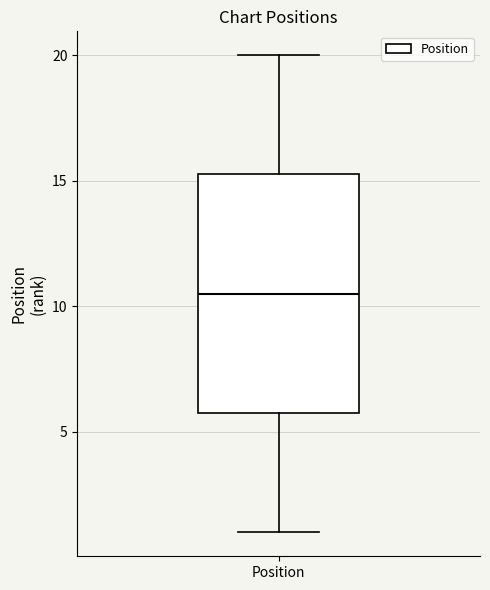

Transcribe this box plot: give where the median line is, the range the box spans, and where the two whiskers end, as read against the y-axis. The values are not printed on the chart, so give them approximately, as read against the axis.

median 10.5, box 6.0 to 15.5, whiskers 1.0 to 20.0